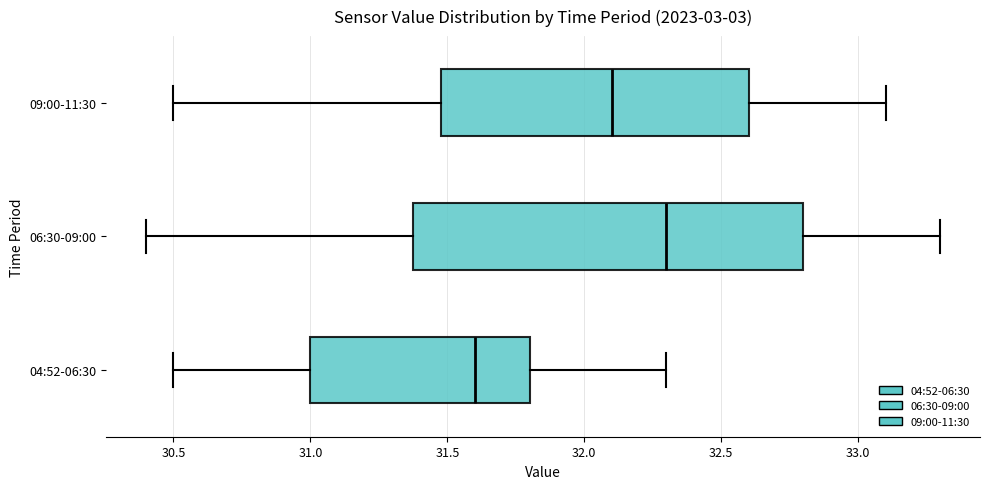

Where does the left whisker of the box for 04:52-06:30 end on the x-axis? The values are not printed on the chart, so give them approximately, as read against the axis.

30.5